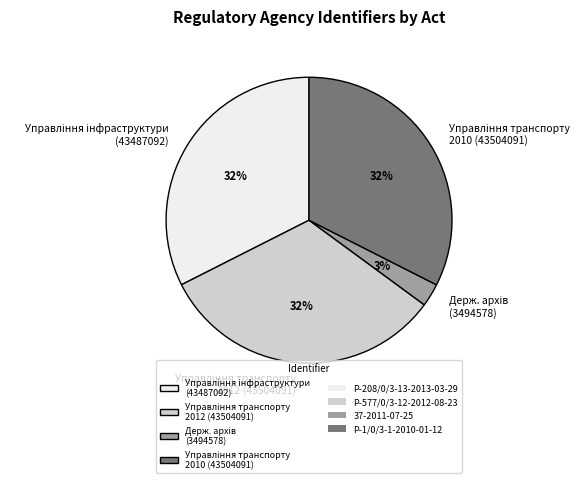

Does any single category account for the majority?

No